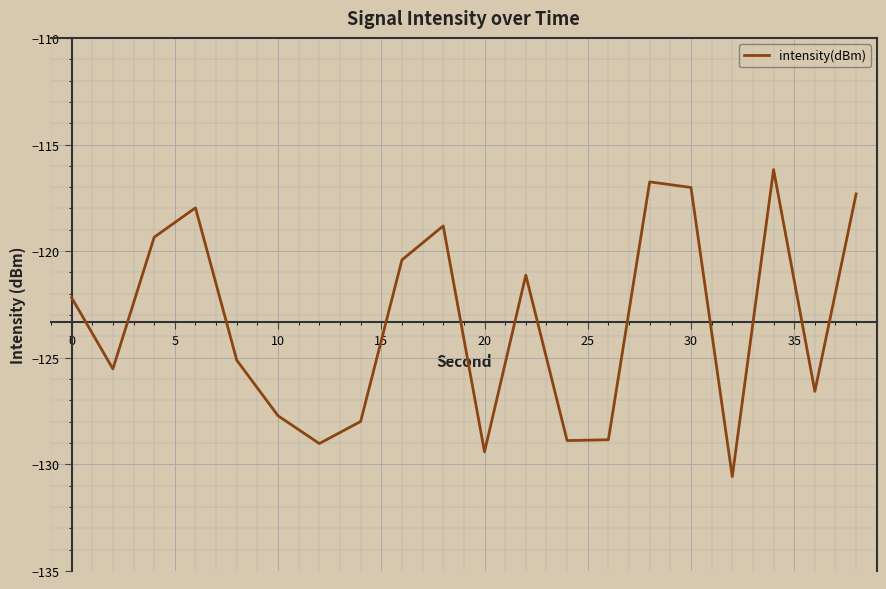

What is the difference between the maximum and minimum values?

14.4